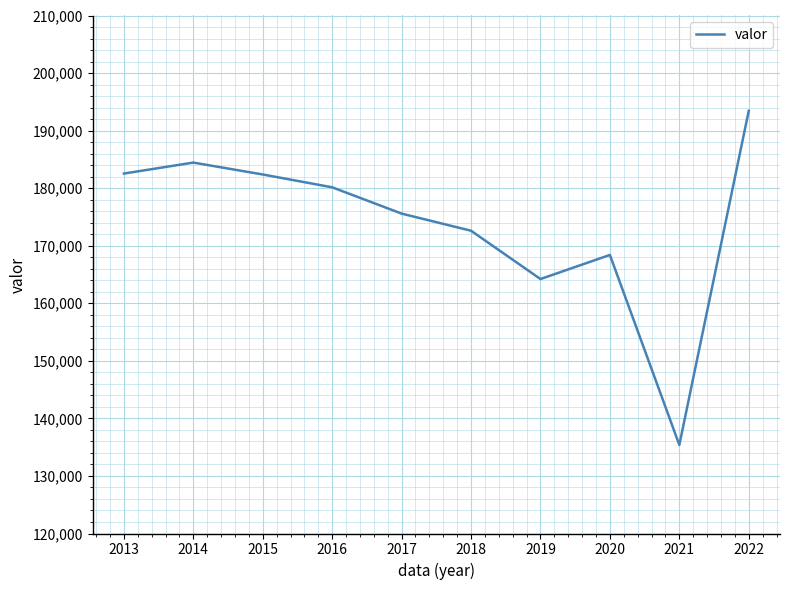

Is this an area chart (filled region under the line)?

No